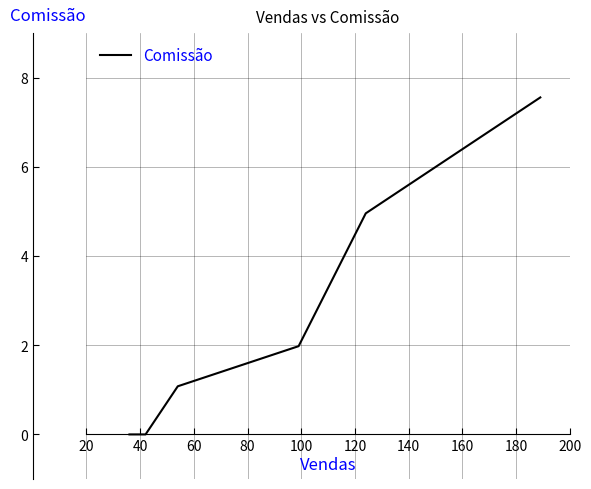

What is the maximum value shown in the chart?

7.6